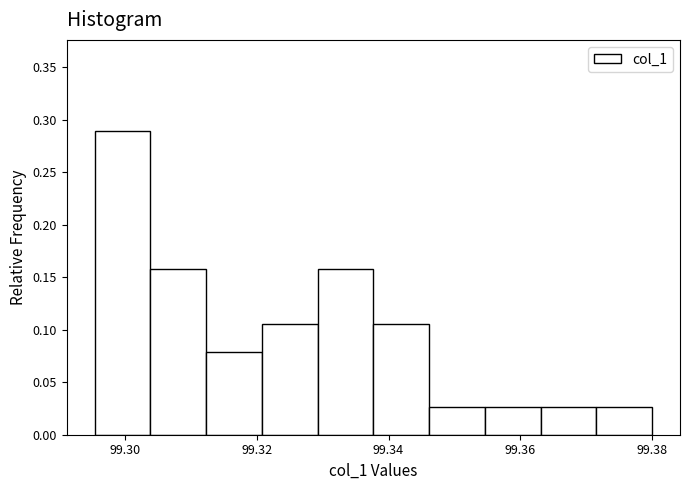

Reading left to right, transcribe this chart: for each bar, give the range it covers on the x-axis and its height. Neither the bar edges nor the heights are printed on the chart, so give them approximately, as read against the axes.

99.296 to 99.304: 0.290
99.304 to 99.312: 0.160
99.312 to 99.320: 0.080
99.320 to 99.330: 0.105
99.330 to 99.338: 0.160
99.338 to 99.346: 0.105
99.346 to 99.354: 0.025
99.354 to 99.364: 0.025
99.364 to 99.372: 0.025
99.372 to 99.380: 0.025